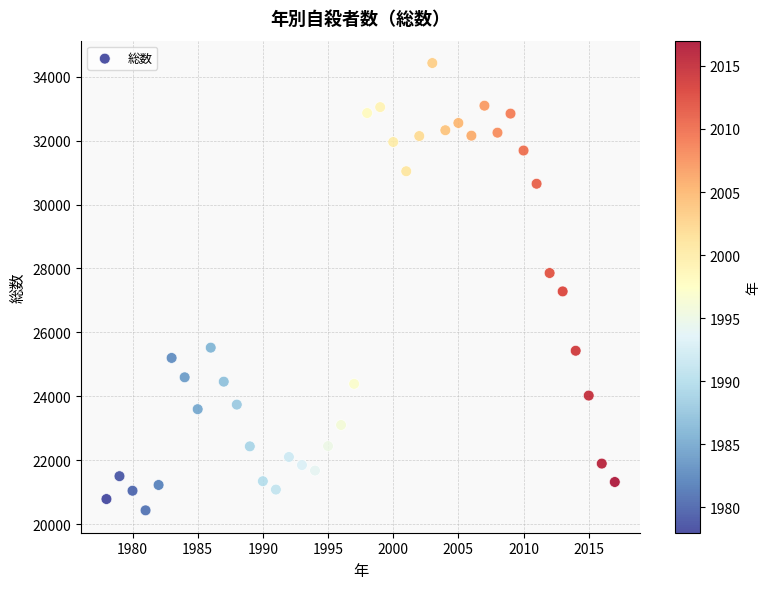

What is the range of X values (max minus min)?

39